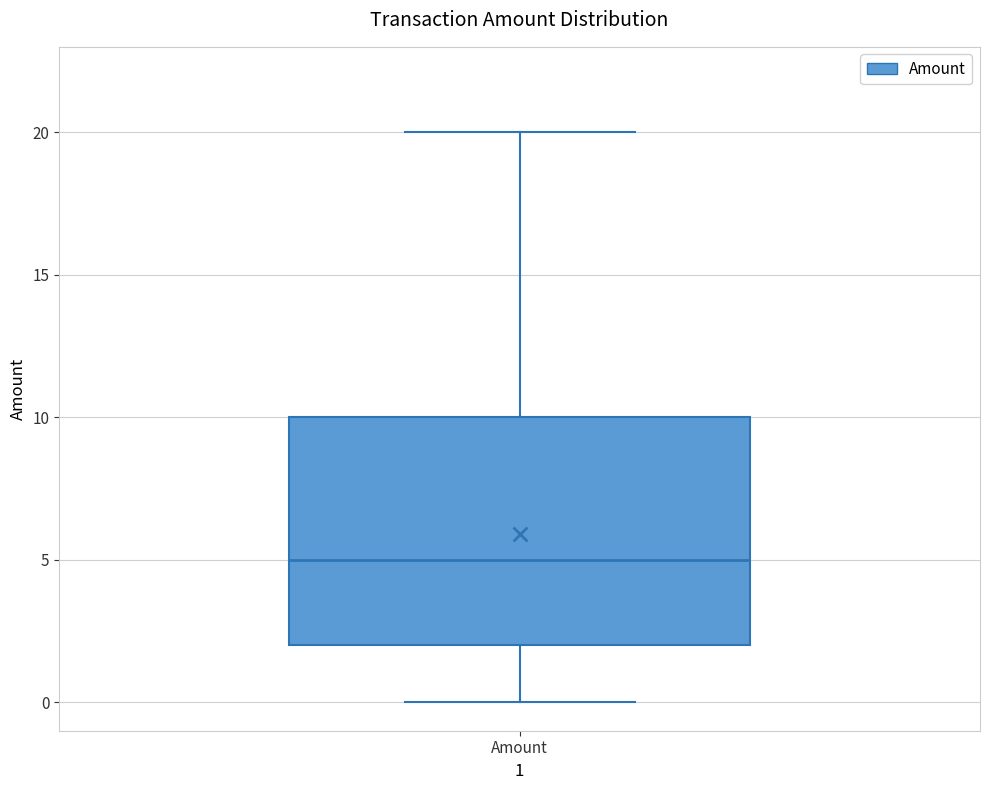

Read this box plot against the y-axis: the position of the median line, the range covered by the box, and the ends of both whiskers. The values are not printed on the chart, so give them approximately, as read against the axis.

median 5, box 2 to 10, whiskers 0 to 20